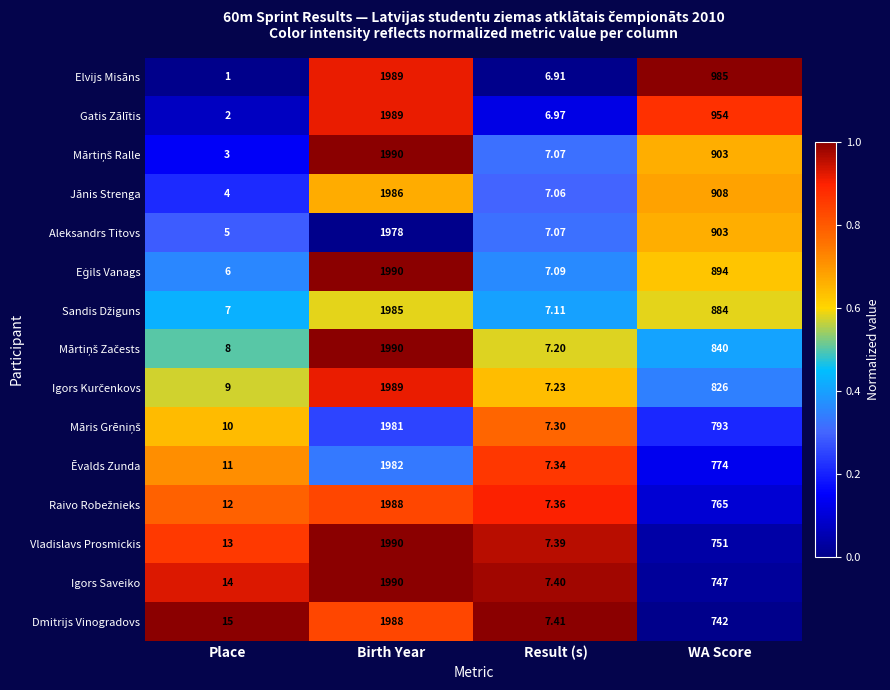

Which label corresponds to the largest value in the chart?

Birth Year